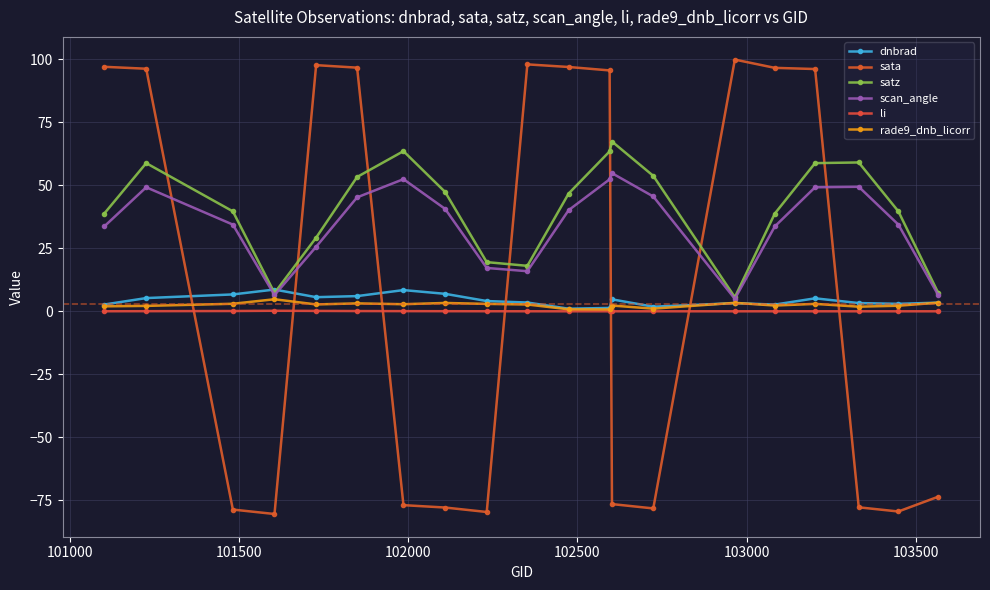

How many intersections are there between satz and sata?

7